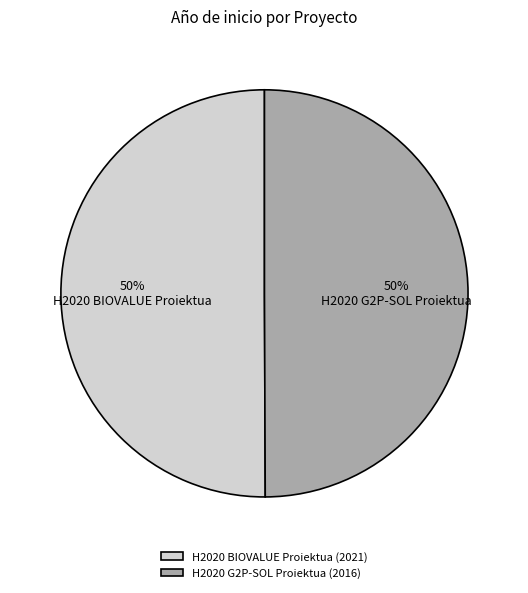

The H2020 G2P-SOL Proiektua slice represents 42% of the pie. True or false?

False